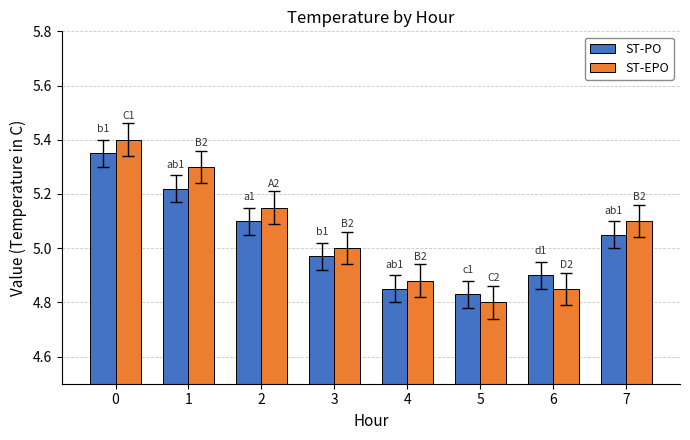

How many ST-EPO values are between 4 and 5?

4